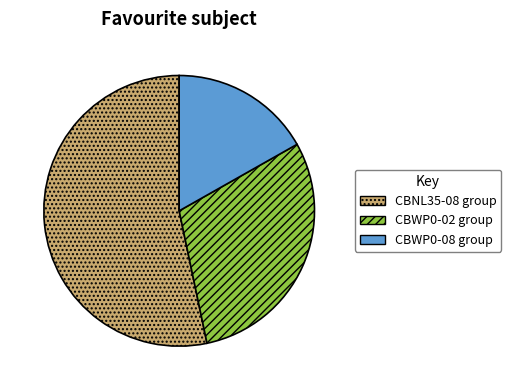

Is there any slice that represents more than half of the pie?

Yes